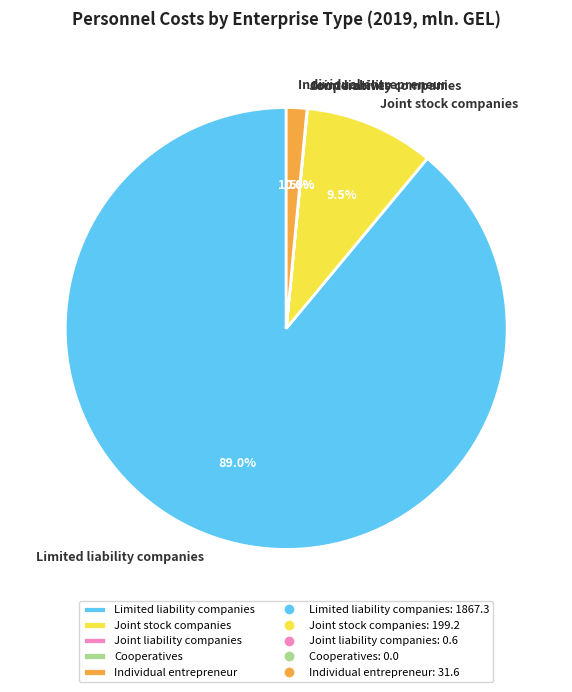

Which series has the largest range (max minus min)?

Limited liability companies